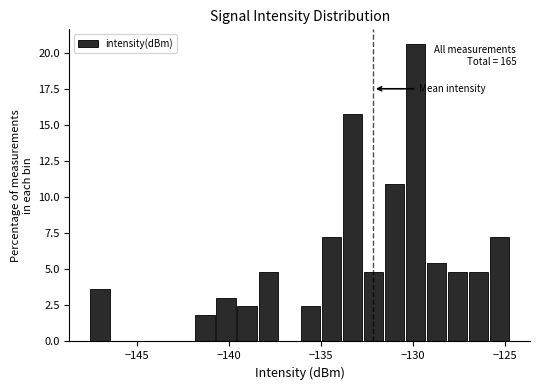

Around what value on the x-axis is the tallest bar? Give the approximate position of its centre, as read against the axis.

-130.0